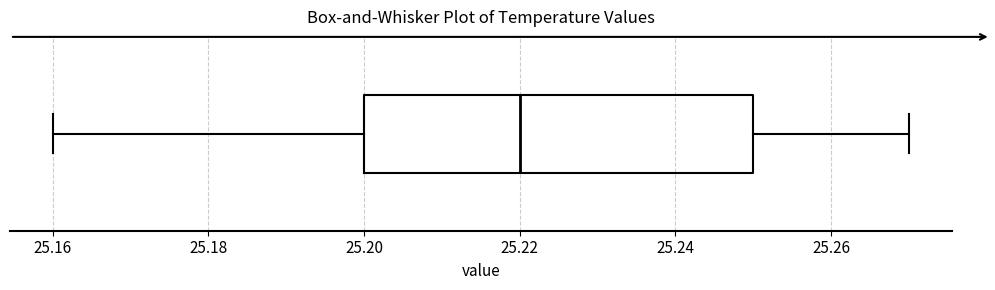

Read this box plot against the x-axis: the position of the median line, the range covered by the box, and the ends of both whiskers. The values are not printed on the chart, so give them approximately, as read against the axis.

median 25.22, box 25.20 to 25.25, whiskers 25.16 to 25.27